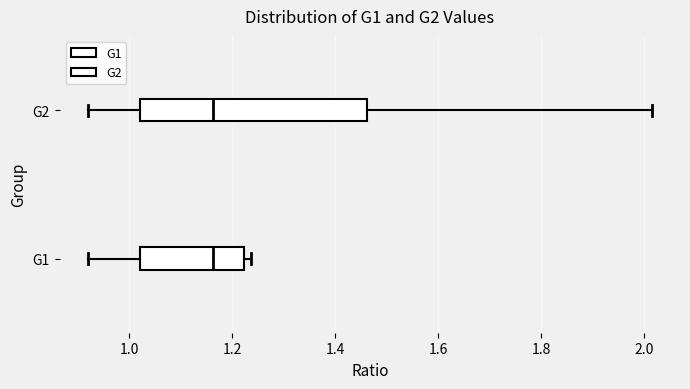

Reading bottom to top, transcribe this box plot: for each box, give where its median line is, the range the box spans, and where its two whiskers end, as read against the x-axis. The values are not printed on the chart, so give them approximately, as read against the axis.

G1: median 1.16, box 1.02 to 1.22, whiskers 0.92 to 1.24
G2: median 1.16, box 1.02 to 1.46, whiskers 0.92 to 2.02